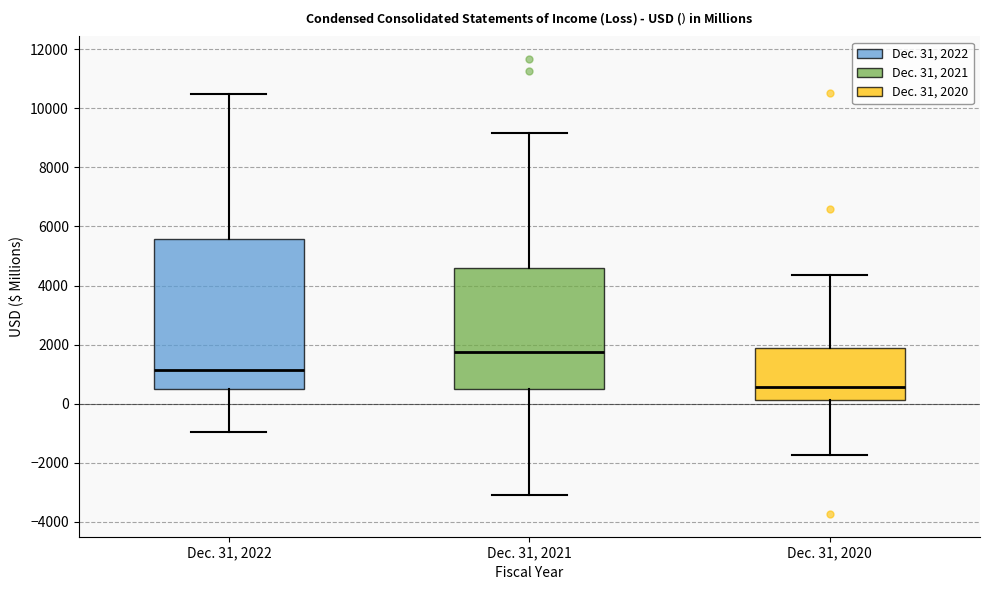

Reading left to right, read every box against the y-axis: the position of its median line, the range the box covers, and the ends of its whiskers. The values are not printed on the chart, so give them approximately, as read against the axis.

Dec. 31, 2022: median 1200, box 600 to 5600, whiskers -1000 to 10400
Dec. 31, 2021: median 1800, box 400 to 4600, whiskers -3000 to 9200
Dec. 31, 2020: median 600, box 200 to 1800, whiskers -1800 to 4400